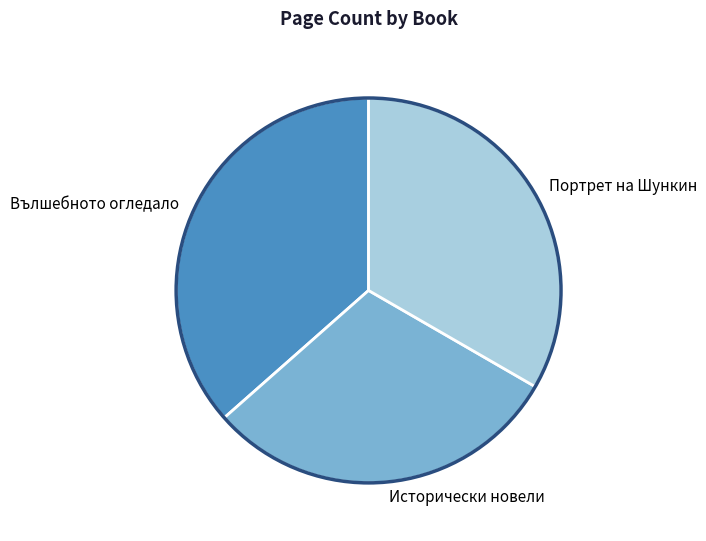

How many slices are in this pie chart?

3